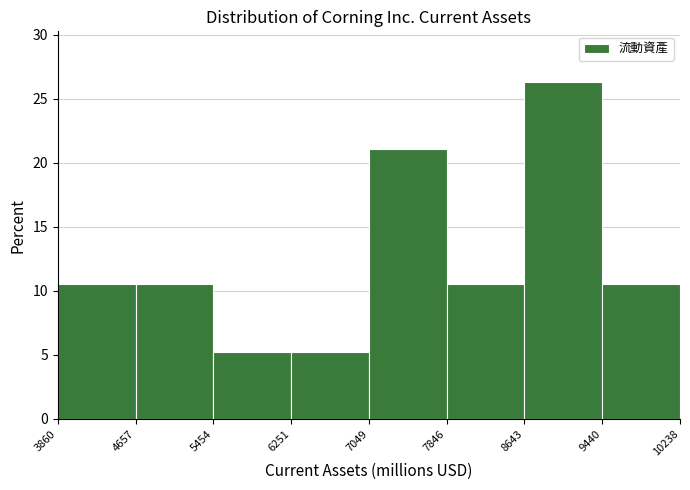

Reading left to right, list every bar in this chart as the range it spans on the x-axis followed by its height. The values are not printed on the chart, so give them approximately, as read against the axis.

3860 to 4657: 10.5
4657 to 5454: 10.5
5454 to 6251: 5.5
6251 to 7049: 5.5
7049 to 7846: 21.0
7846 to 8643: 10.5
8643 to 9440: 26.5
9440 to 10238: 10.5